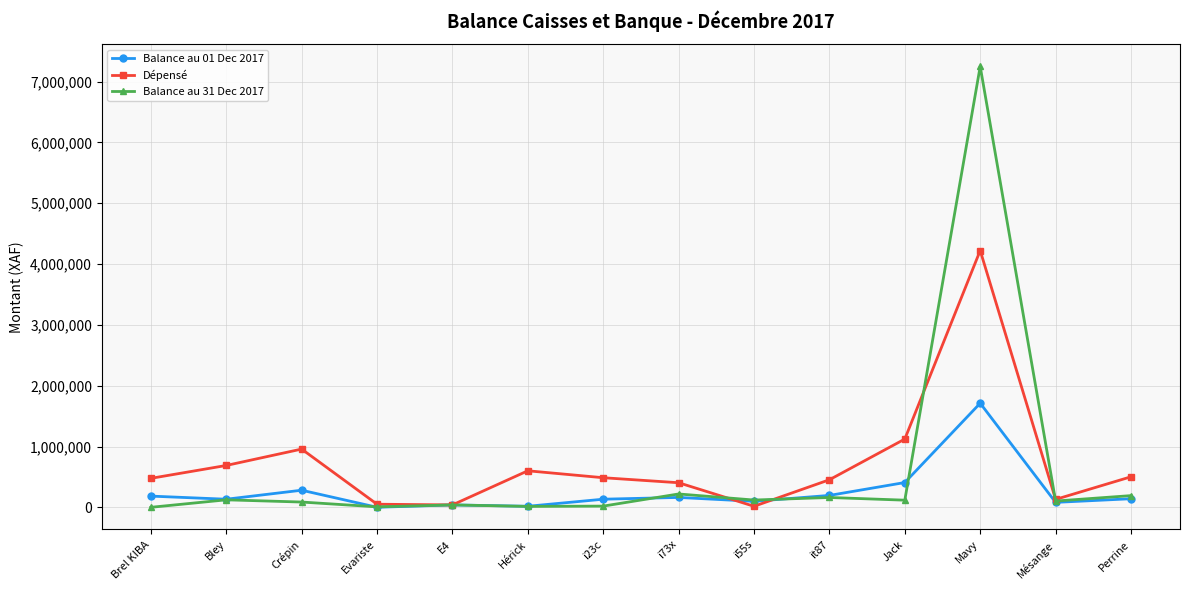

At which category is the sum across all series the highest?

Mavy